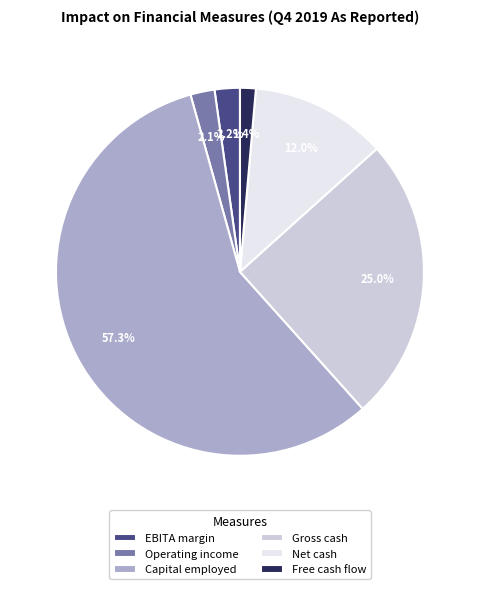

True or false: Operating income accounts for 2% of the total.

True